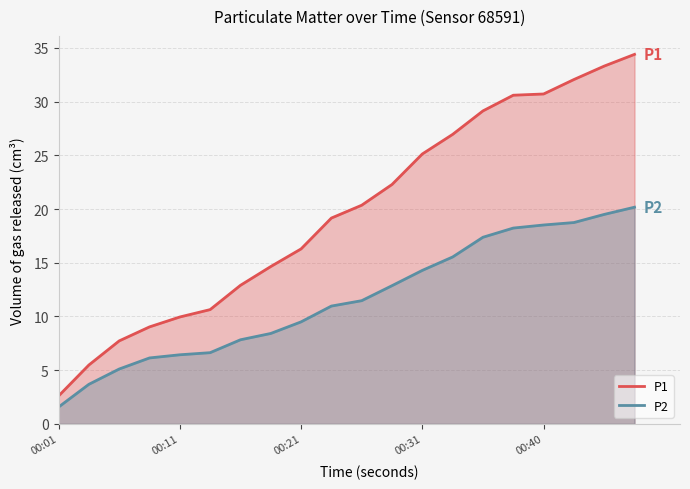

Does the chart have visible grid lines?

Yes